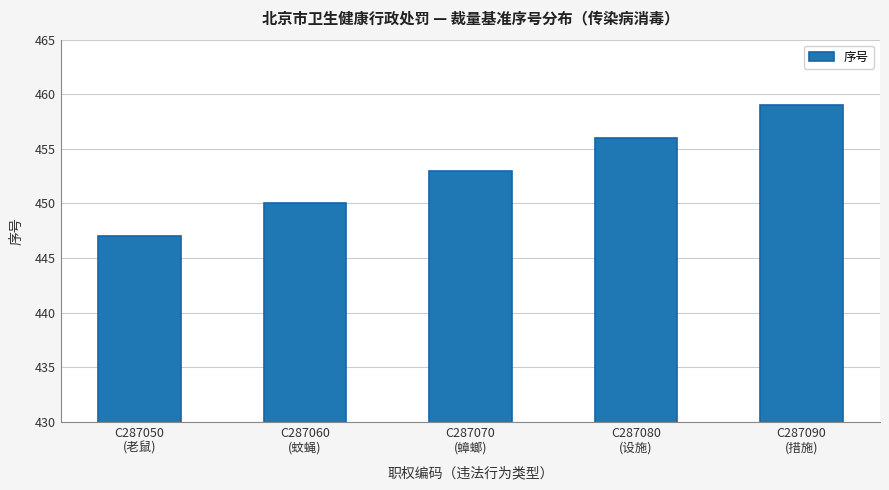

Are the bars grouped side by side (vs. stacked)?

No